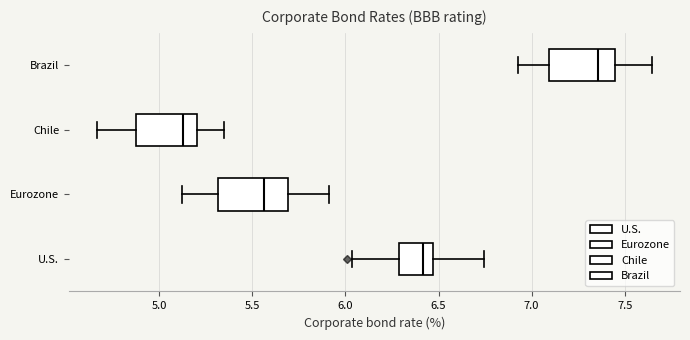

Reading bottom to top, read every box against the x-axis: the position of its median line, the range the box covers, and the ends of its whiskers. The values are not printed on the chart, so give them approximately, as read against the axis.

U.S.: median 6.40, box 6.30 to 6.45, whiskers 6.05 to 6.75
Eurozone: median 5.55, box 5.30 to 5.70, whiskers 5.10 to 5.90
Chile: median 5.15, box 4.85 to 5.20, whiskers 4.65 to 5.35
Brazil: median 7.35, box 7.10 to 7.45, whiskers 6.95 to 7.65